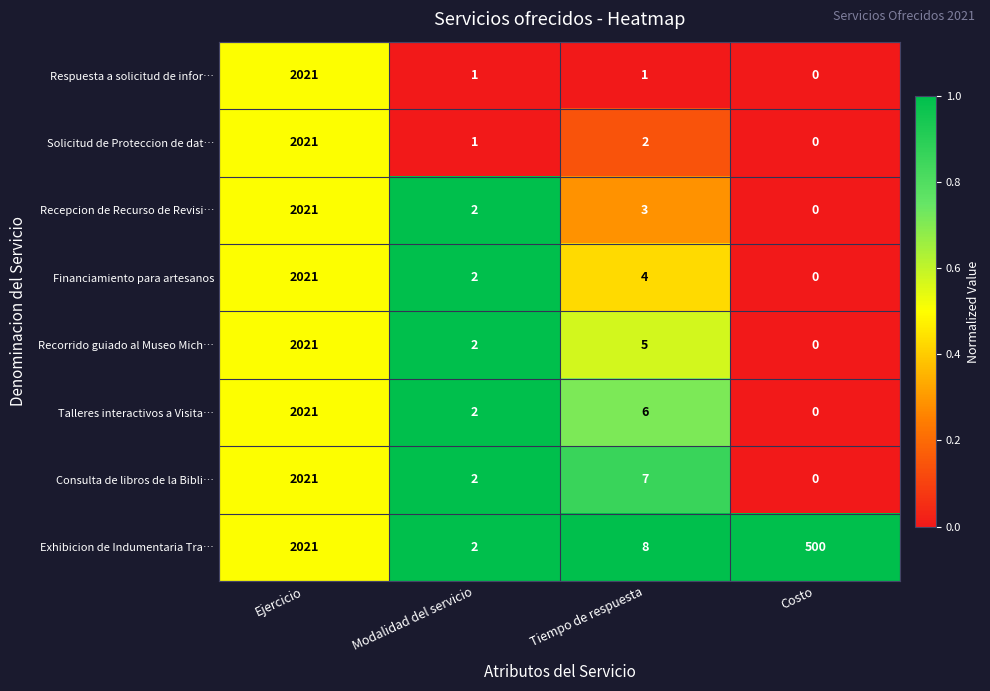

Between Modalidad del servicio and Tiempo de respuesta, which series saw the biggest shift?

Exhibicion de Indumentaria Tra…